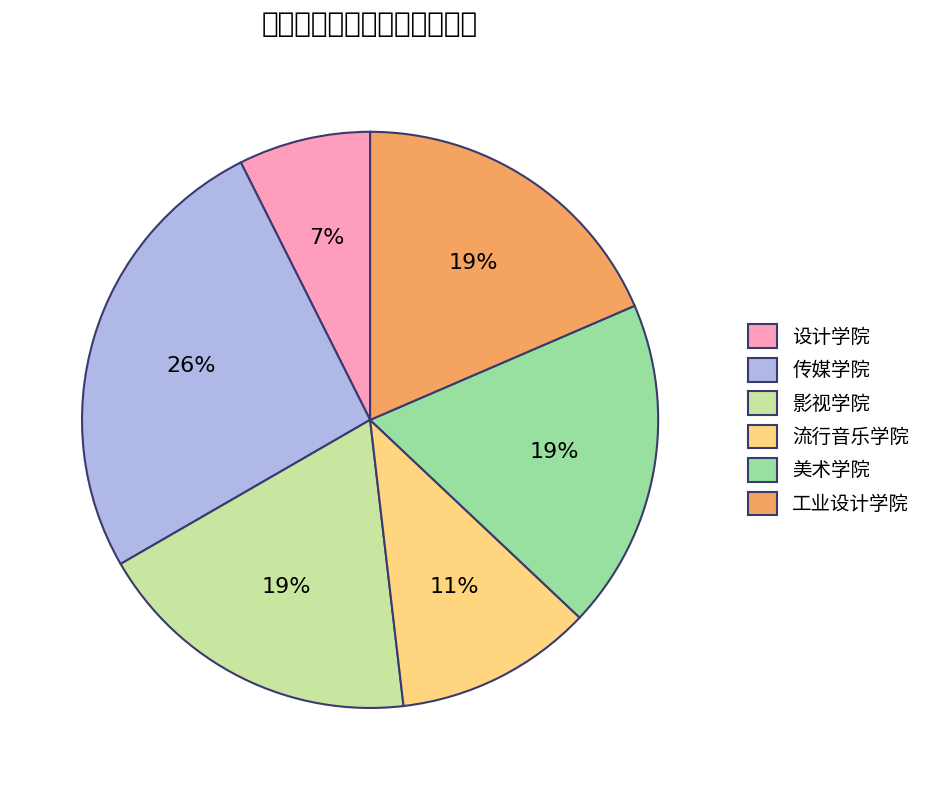

What is the ratio of the value at 美术学院 to the value at 传媒学院?

0.7